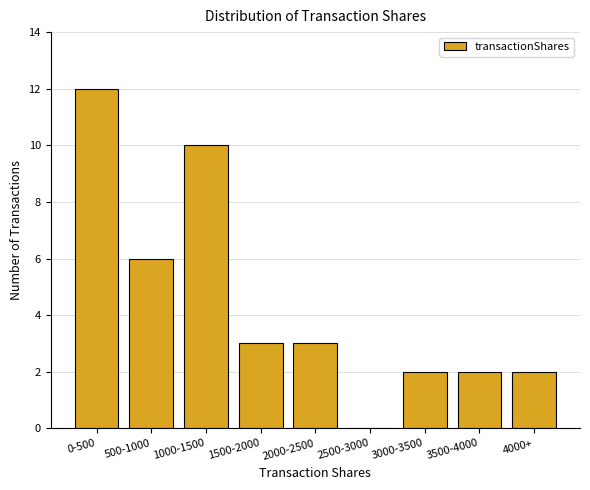

Reading left to right, transcribe all the data shown in this chart.

0-500=12	500-1000=6	1000-1500=10	1500-2000=3	2000-2500=3	2500-3000=0	3000-3500=2	3500-4000=2	4000+=2